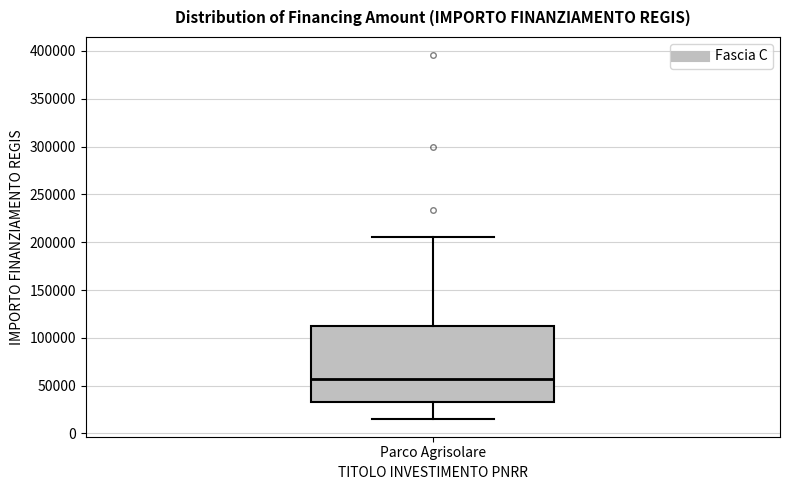

Where does the upper whisker of the box for Parco Agrisolare end on the y-axis? The values are not printed on the chart, so give them approximately, as read against the axis.

205000